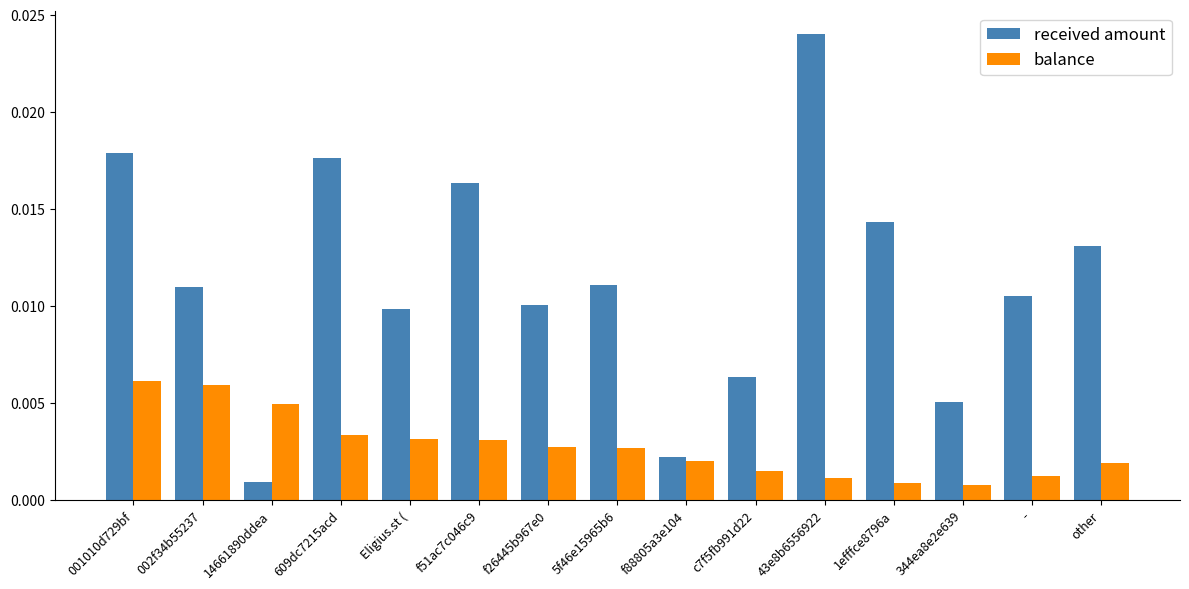

Rank the series by their maximum value, from highest to lowest.

received amount, balance